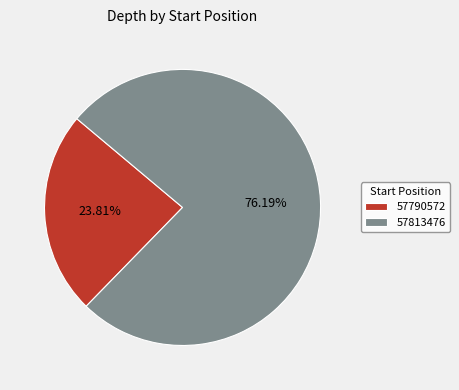

Is there any slice that represents more than half of the pie?

Yes